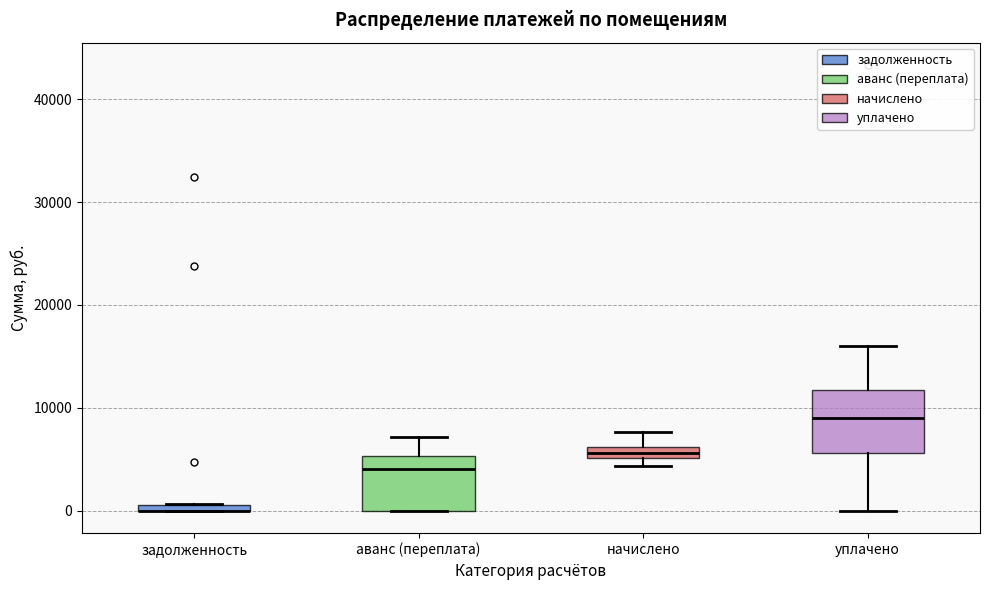

Where is the lower edge of the box for задолженность on the y-axis? The values are not printed on the chart, so give them approximately, as read against the axis.

0